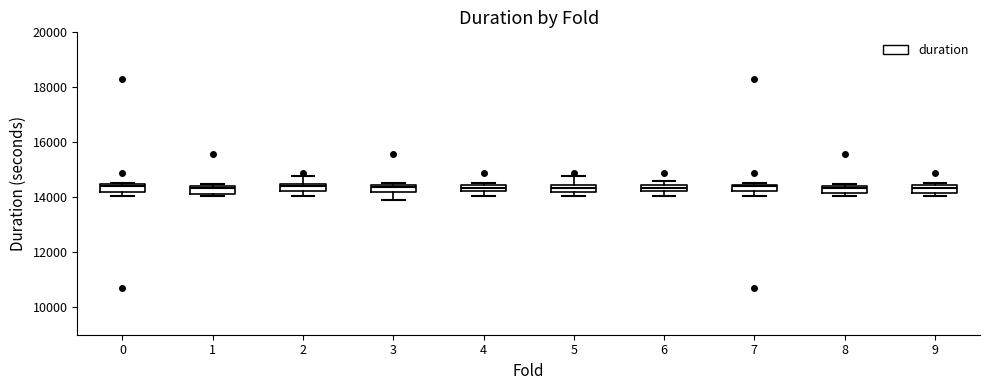

Where does the lower whisker of the box at x = 3 end on the y-axis? The values are not printed on the chart, so give them approximately, as read against the axis.

13800